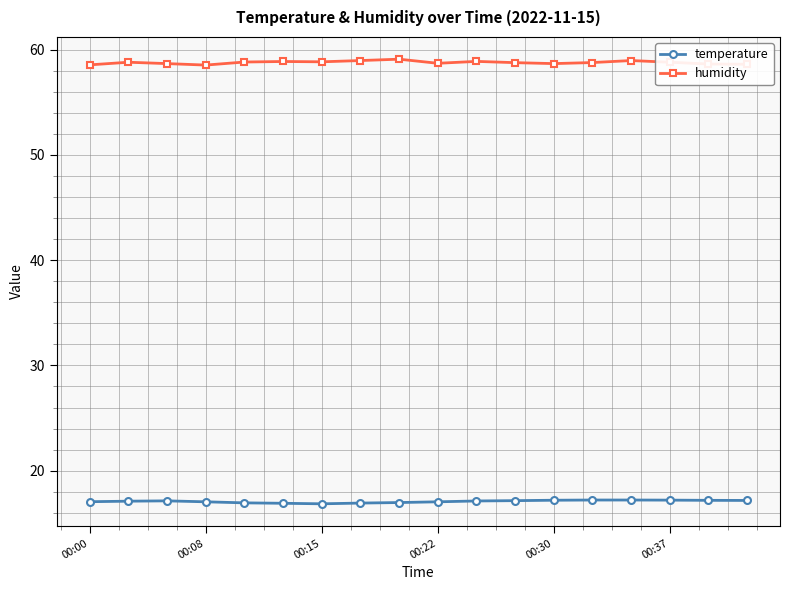

True or false: humidity has more than 2 interior local peaks.

True